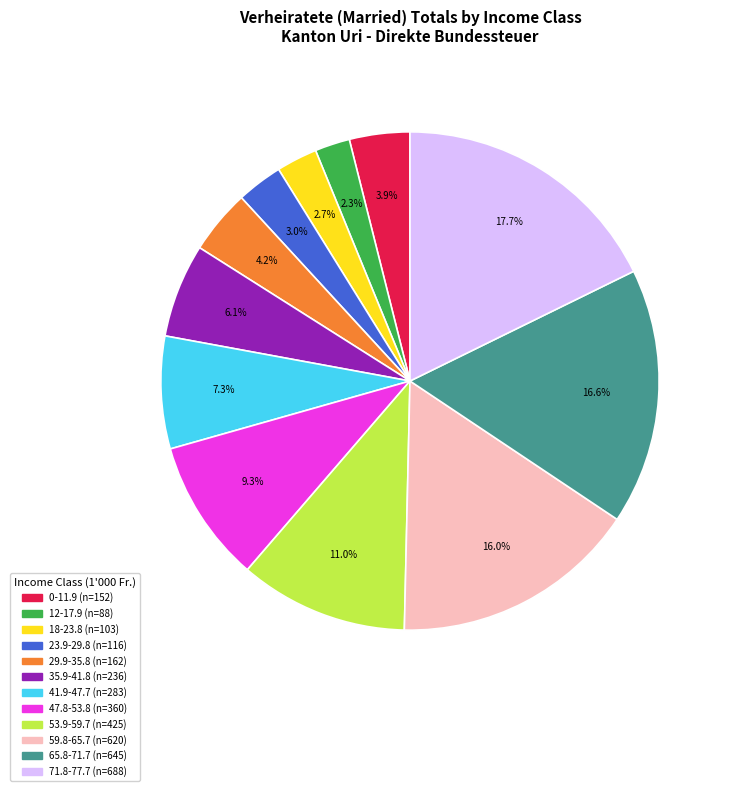

Does any single category account for the majority?

No